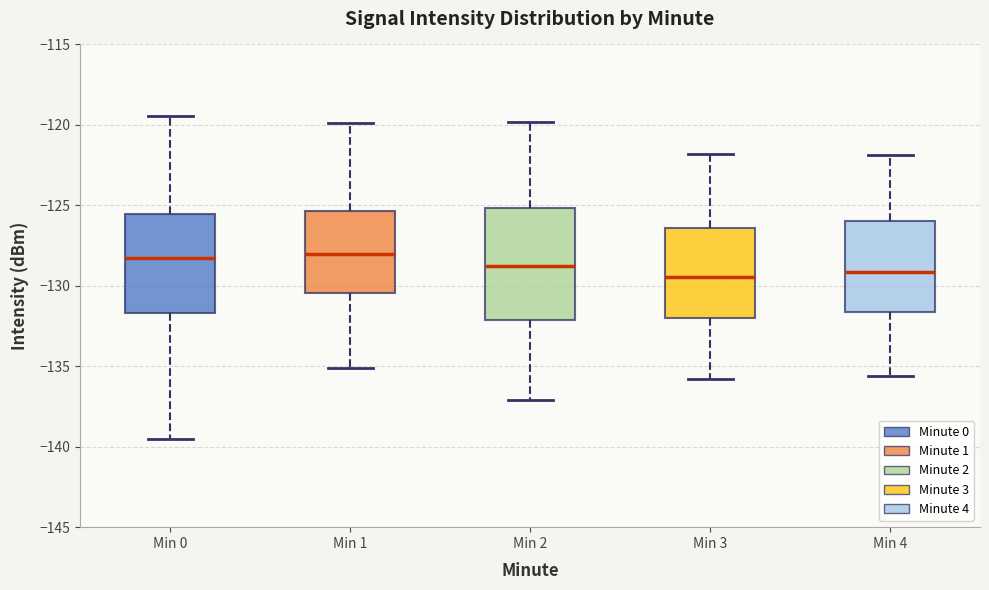

Comparing the boxes themselves (not the whiskers), which one is the tallest?

Min 2